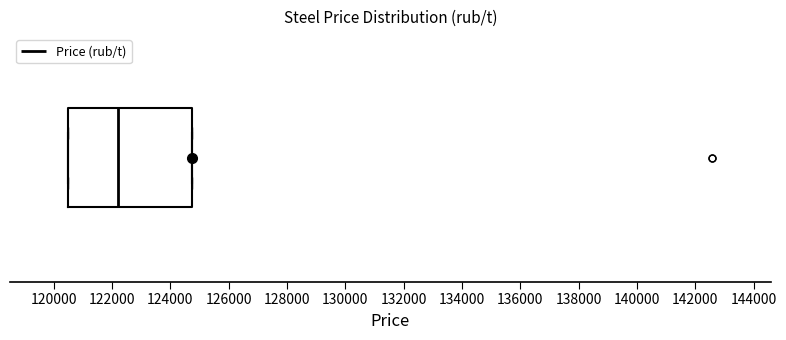

Read this box plot against the x-axis: the position of the median line, the range covered by the box, and the ends of both whiskers. The values are not printed on the chart, so give them approximately, as read against the axis.

median 122200, box 120600 to 124800, whiskers 120600 to 124800